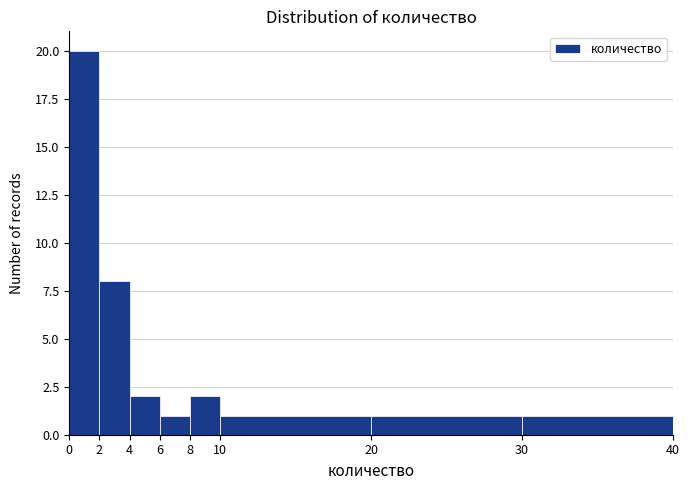

Reading left to right, transcribe this chart: for each bar, give the range it covers on the x-axis and its height. The values are not printed on the chart, so give them approximately, as read against the axis.

0 to 2: 20
2 to 4: 8
4 to 6: 2
6 to 8: 1
8 to 10: 2
10 to 20: 1
20 to 30: 1
30 to 40: 1